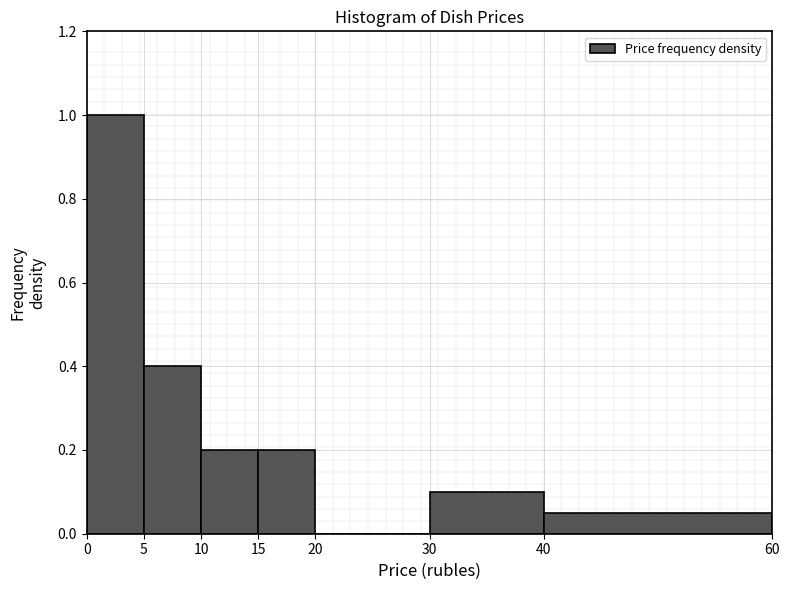

Reading left to right, list every bar in this chart as the range it spans on the x-axis followed by its height. The values are not printed on the chart, so give them approximately, as read against the axis.

0 to 5: 1.00
5 to 10: 0.40
10 to 15: 0.20
15 to 20: 0.20
20 to 30: 0
30 to 40: 0.10
40 to 60: 0.06